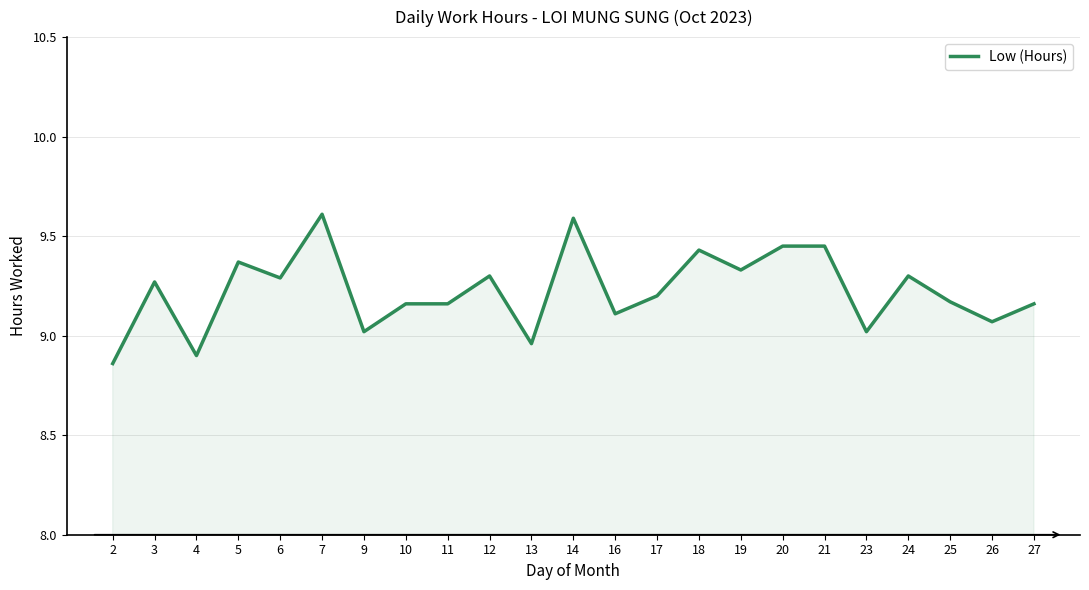

True or false: the data has more than 1 interior local peaks.

True